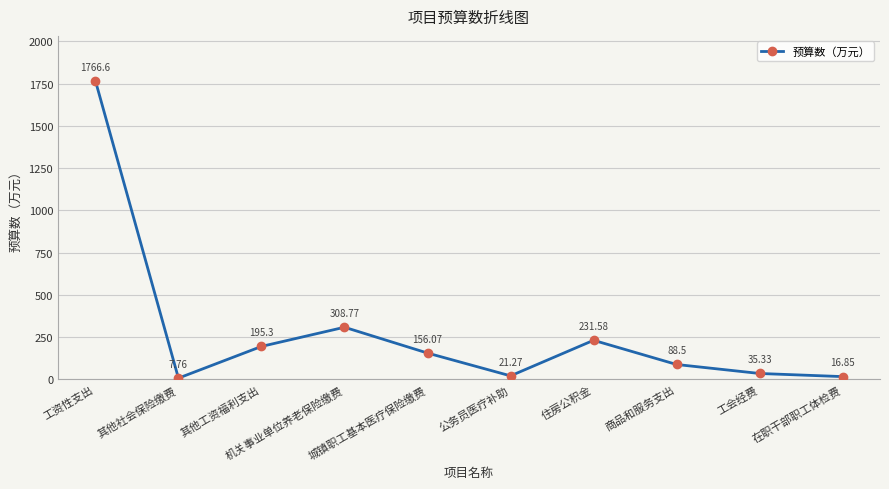

What is the difference between the second highest and minimum values?

301.0